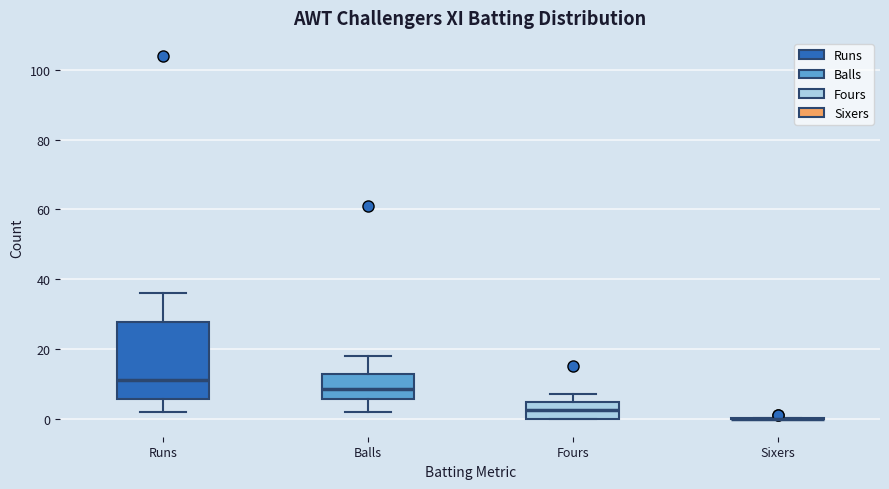

Reading left to right, transcribe this box plot: for each box, give where its median line is, the range the box spans, and where its two whiskers end, as read against the y-axis. The values are not printed on the chart, so give them approximately, as read against the axis.

Runs: median 12, box 6 to 28, whiskers 2 to 36
Balls: median 8, box 6 to 12, whiskers 2 to 18
Fours: median 2, box 0 to 4, whiskers 0 to 8
Sixers: box collapsed to a line at 0, whiskers 0 to 0